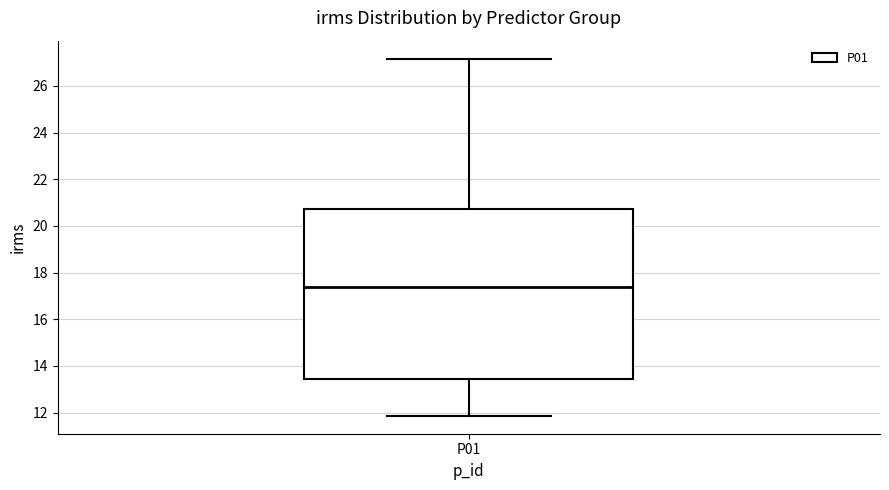

Where does the lower whisker of the box for P01 end on the y-axis? The values are not printed on the chart, so give them approximately, as read against the axis.

11.8